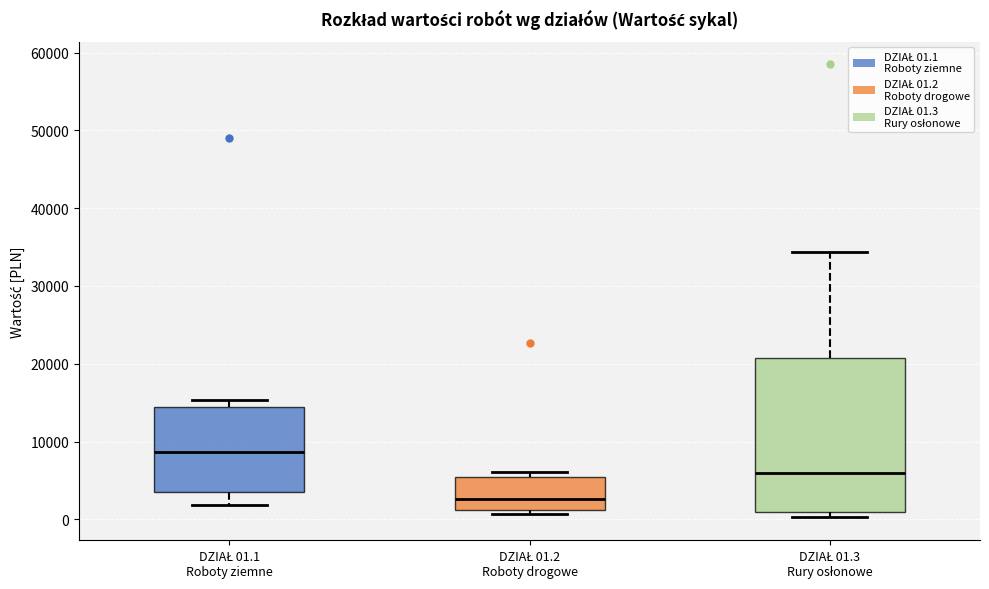

Where does the lower whisker of the box for DZIAŁ 01.1 Roboty ziemne end on the y-axis? The values are not printed on the chart, so give them approximately, as read against the axis.

2000